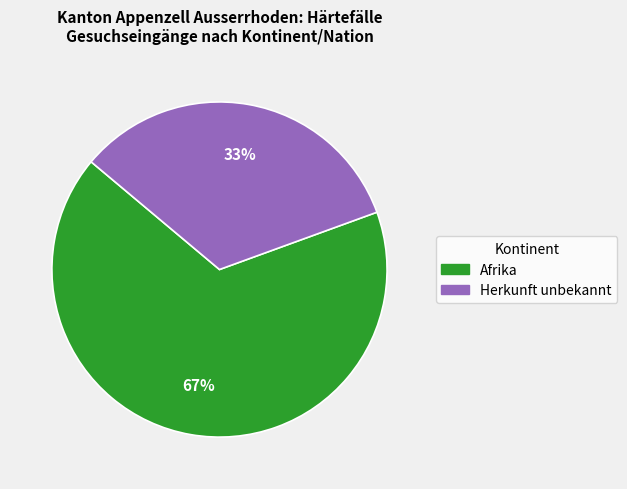

Does Herkunft unbekannt account for over 50% of the chart?

No